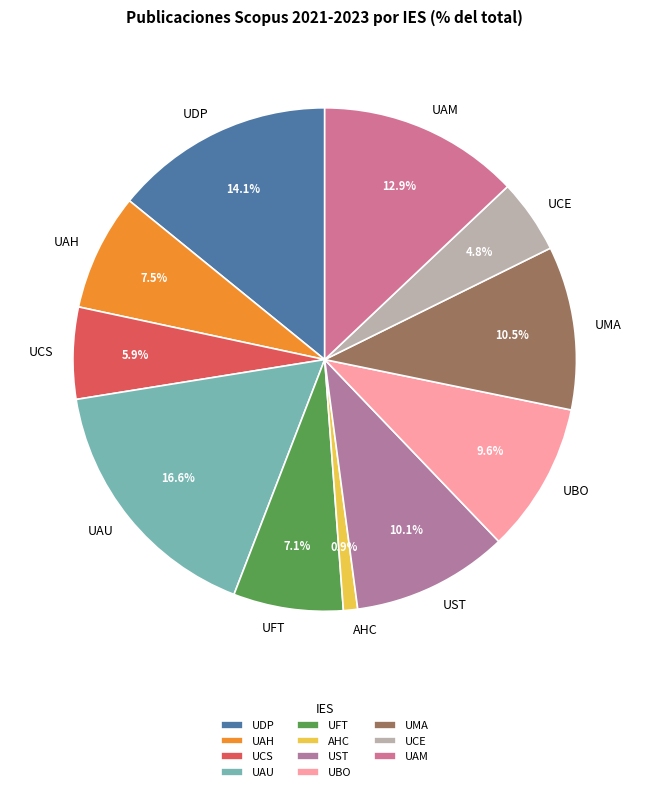

Does any single category account for the majority?

No